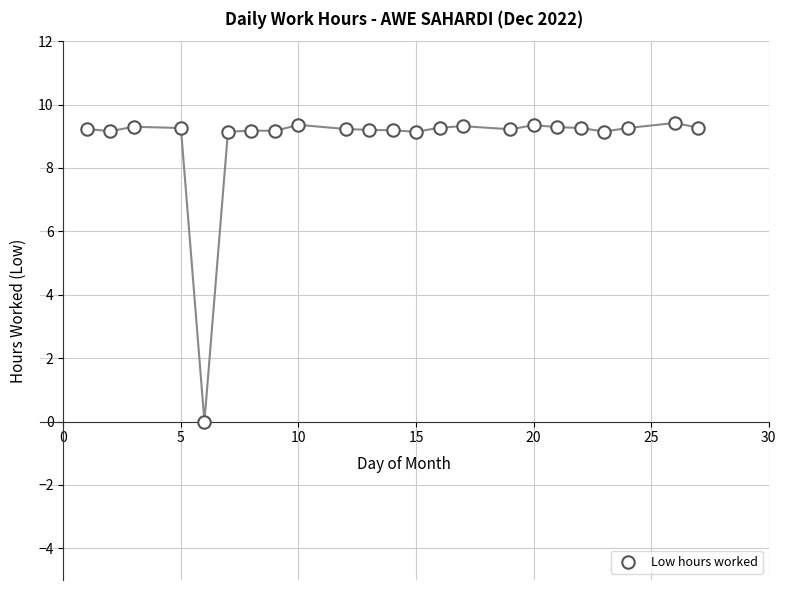

What is the range of Y values (max minus min)?

9.4